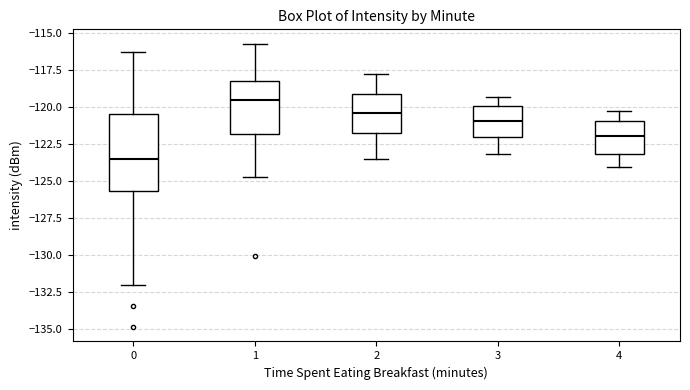

Reading left to right, read every box against the y-axis: the position of its median line, the range the box covers, and the ends of its whiskers. The values are not printed on the chart, so give them approximately, as read against the axis.

0: median -123.5, box -125.5 to -120.5, whiskers -132.0 to -116.5
1: median -119.5, box -122.0 to -118.0, whiskers -125.0 to -115.5
2: median -120.5, box -121.5 to -119.0, whiskers -123.5 to -118.0
3: median -121.0, box -122.0 to -120.0, whiskers -123.0 to -119.5
4: median -122.0, box -123.0 to -121.0, whiskers -124.0 to -120.5